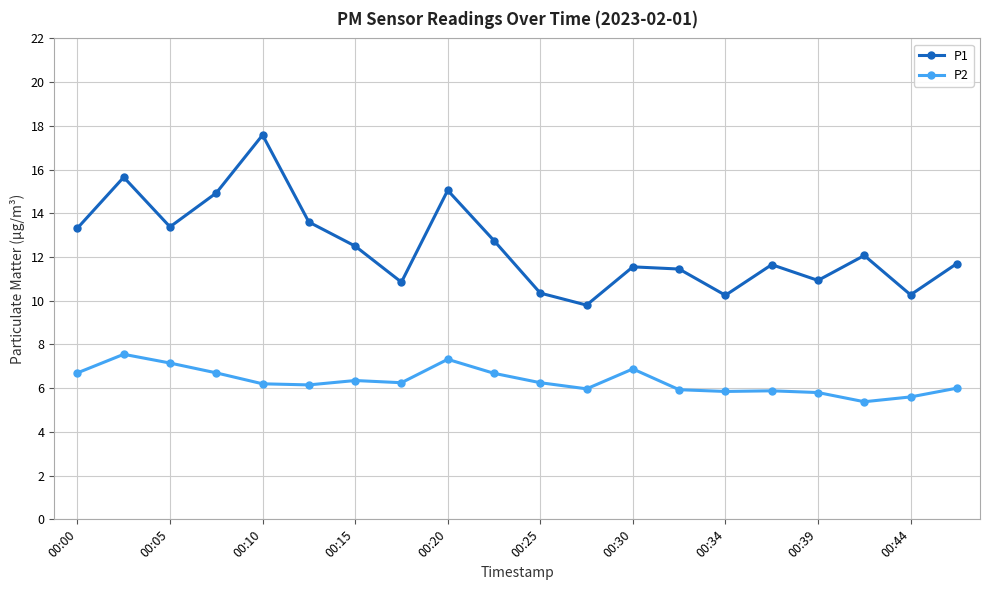

What is the difference between the maximum and minimum values in the P1 series?

7.8